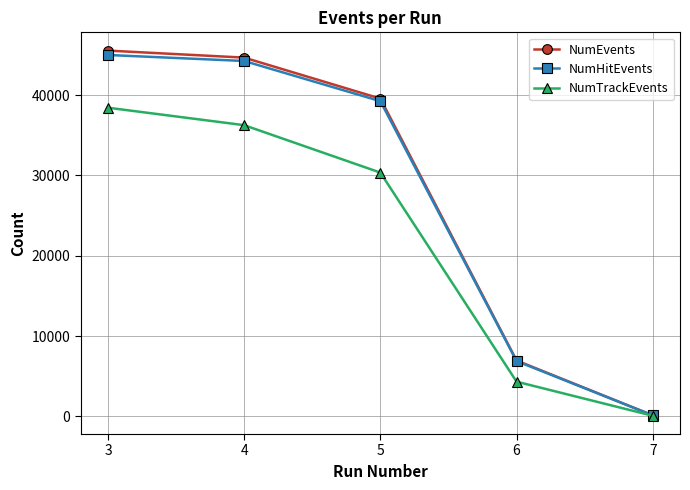

The value of NumTrackEvents at 3 is 38434. True or false?

True